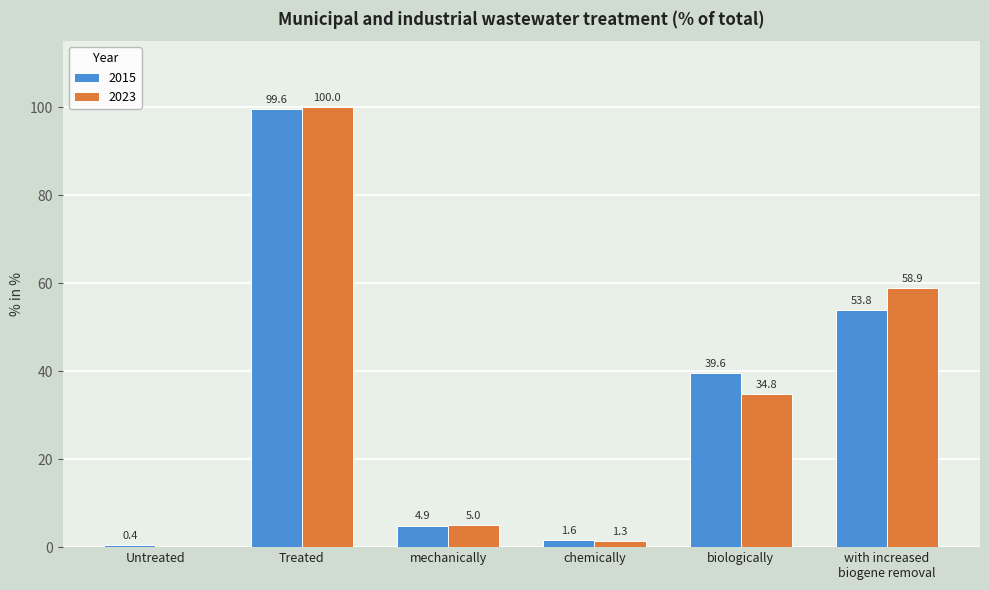

At which category is the sum across all series the highest?

Treated